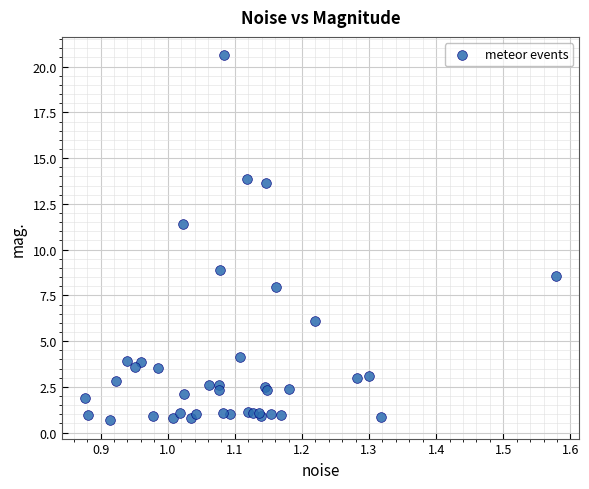

What Y value in the scatter plot is closest to 10?

8.9